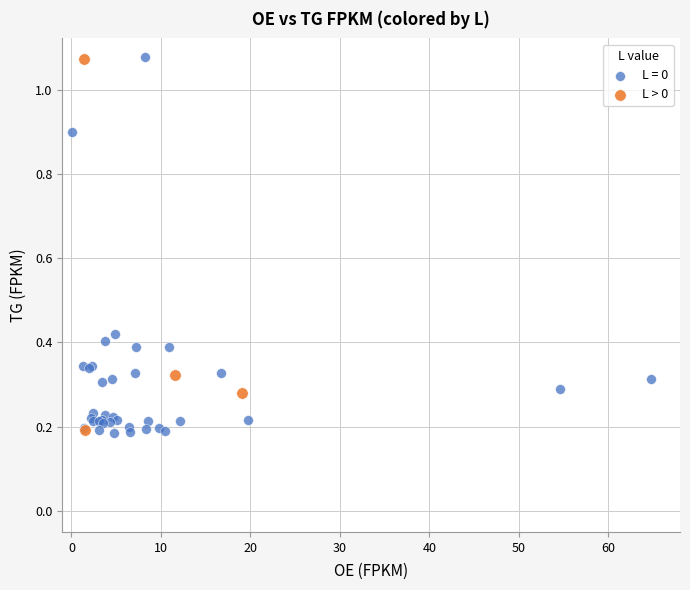

Which series has the largest Y range (max minus min)?

L = 0